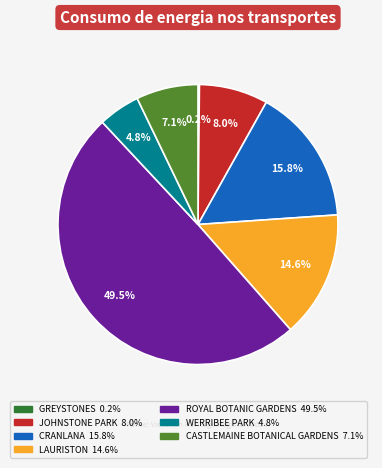

To the nearest percent, what is the combined percentage of LAURISTON and ROYAL BOTANIC GARDENS?

64%